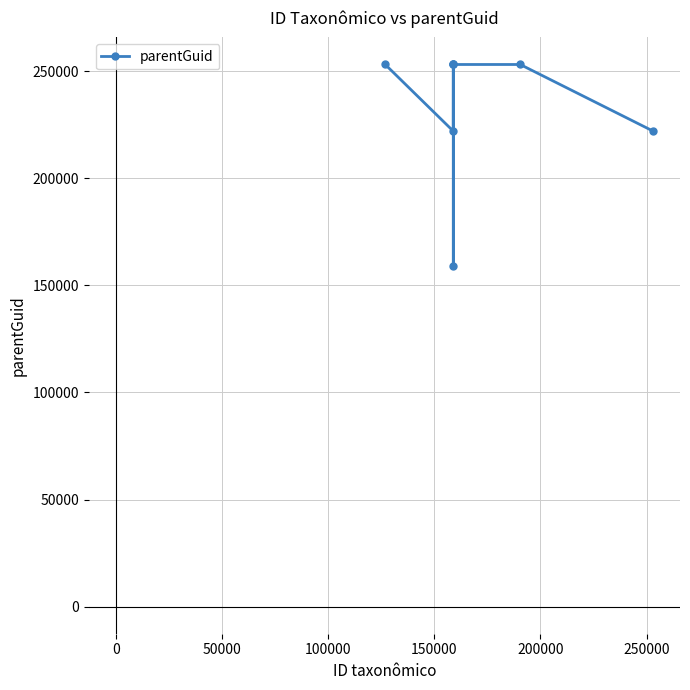

What is the smallest value displayed?

158993